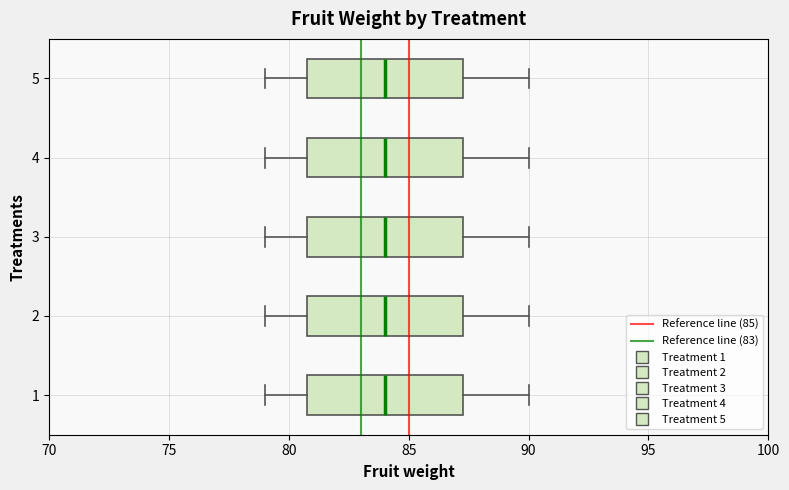

Reading bottom to top, read every box against the x-axis: the position of its median line, the range the box covers, and the ends of its whiskers. The values are not printed on the chart, so give them approximately, as read against the axis.

1: median 84.0, box 81.0 to 87.5, whiskers 79.0 to 90.0
2: median 84.0, box 81.0 to 87.5, whiskers 79.0 to 90.0
3: median 84.0, box 81.0 to 87.5, whiskers 79.0 to 90.0
4: median 84.0, box 81.0 to 87.5, whiskers 79.0 to 90.0
5: median 84.0, box 81.0 to 87.5, whiskers 79.0 to 90.0